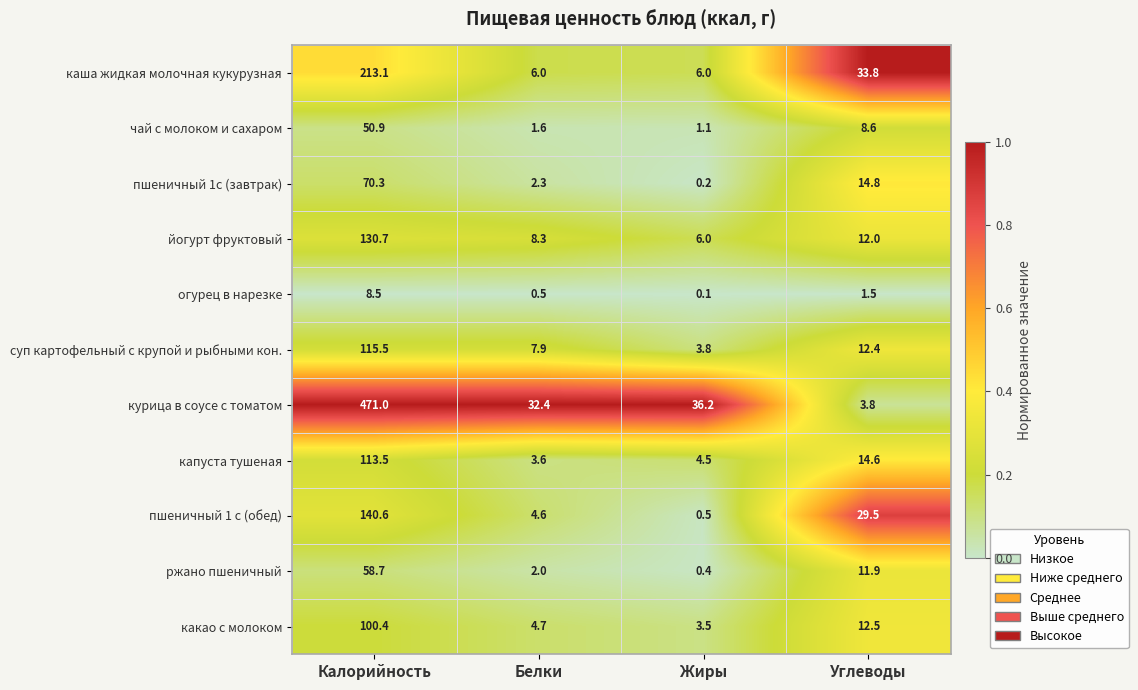

The value of суп картофельный с крупой и рыбными кон. at Калорийность is 115.5. True or false?

True